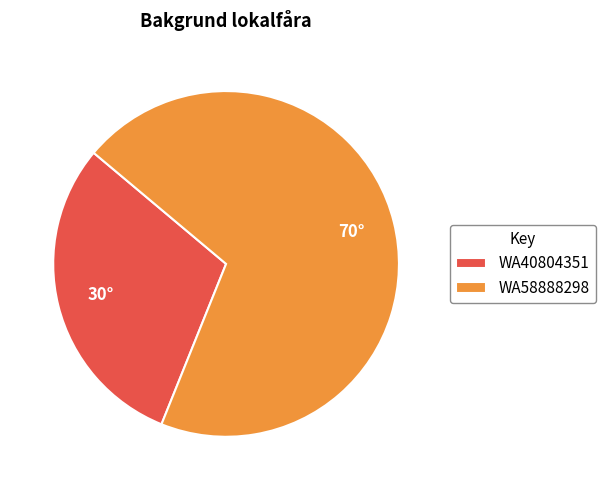

True or false: WA58888298 accounts for 59% of the total.

False